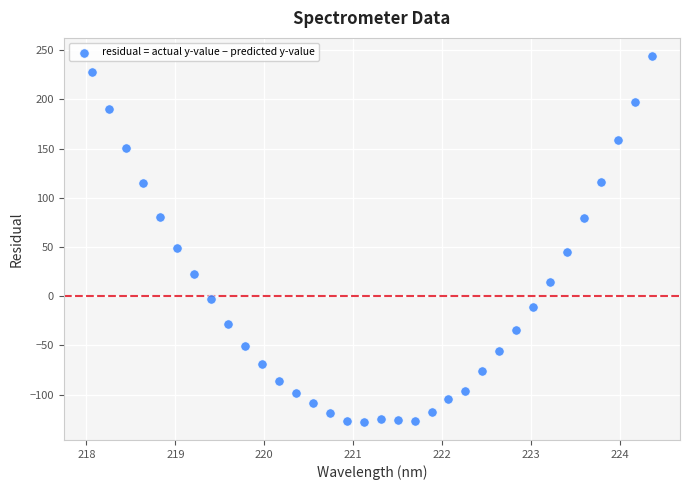

What is the range of X values (max minus min)?

6.3